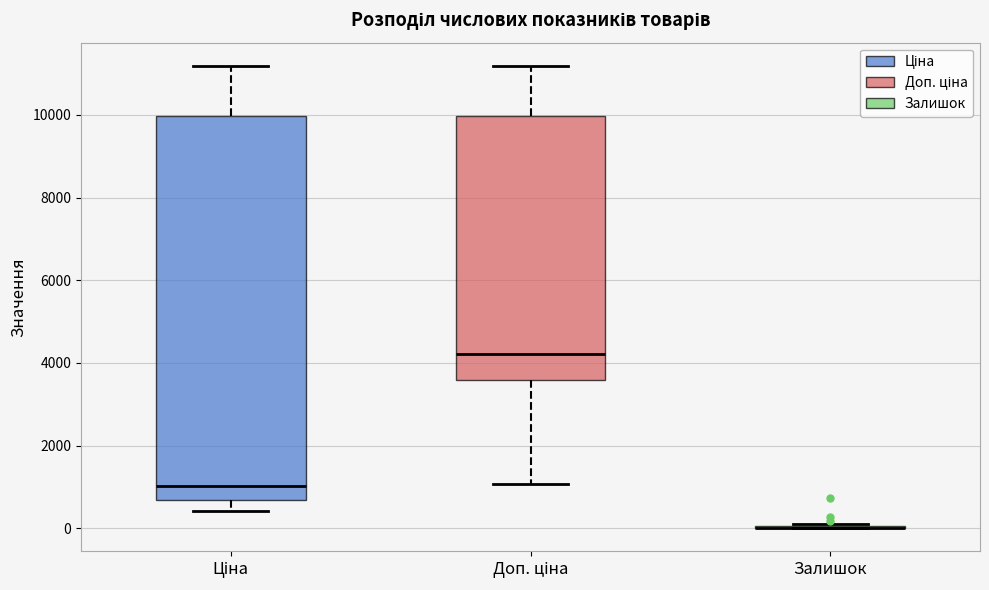

Reading left to right, read every box against the y-axis: the position of its median line, the range the box covers, and the ends of its whiskers. The values are not printed on the chart, so give them approximately, as read against the axis.

Ціна: median 1000, box 600 to 10000, whiskers 400 to 11200
Доп. ціна: median 4200, box 3600 to 10000, whiskers 1000 to 11200
Залишок: box collapsed to a line at 0, whiskers 0 to 0